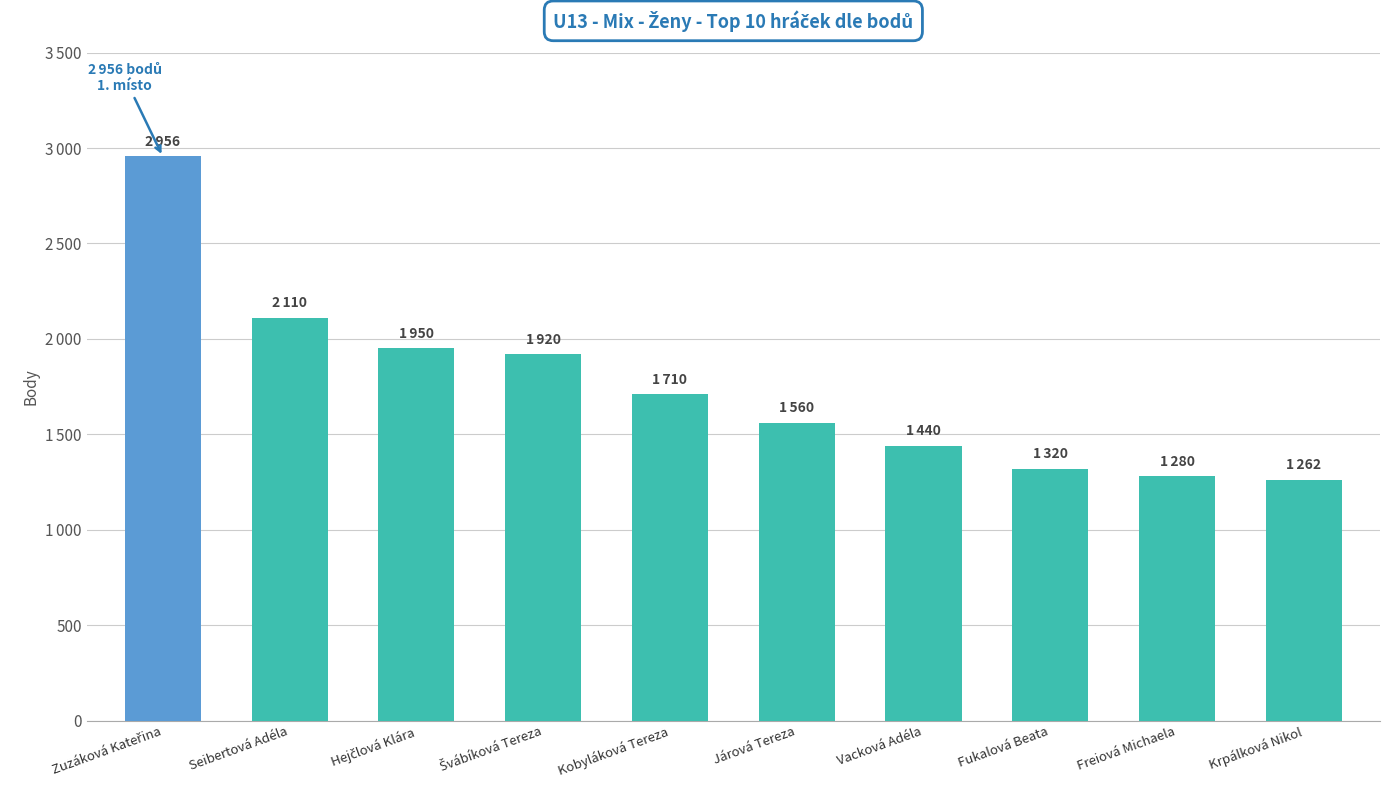

What is the sum of the values at Zuzáková Kateřina and Hejčlová Klára?

4906